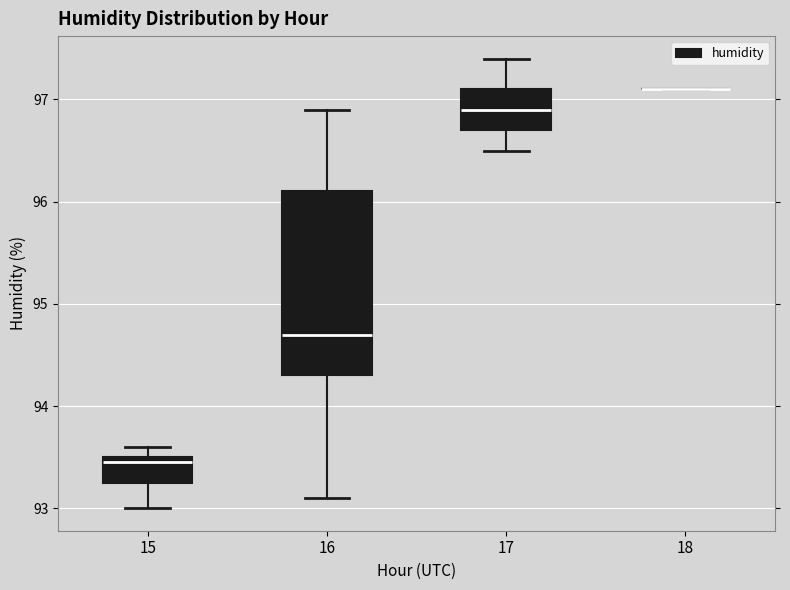

Where does the upper whisker of the box at x = 17 end on the y-axis? The values are not printed on the chart, so give them approximately, as read against the axis.

97.4